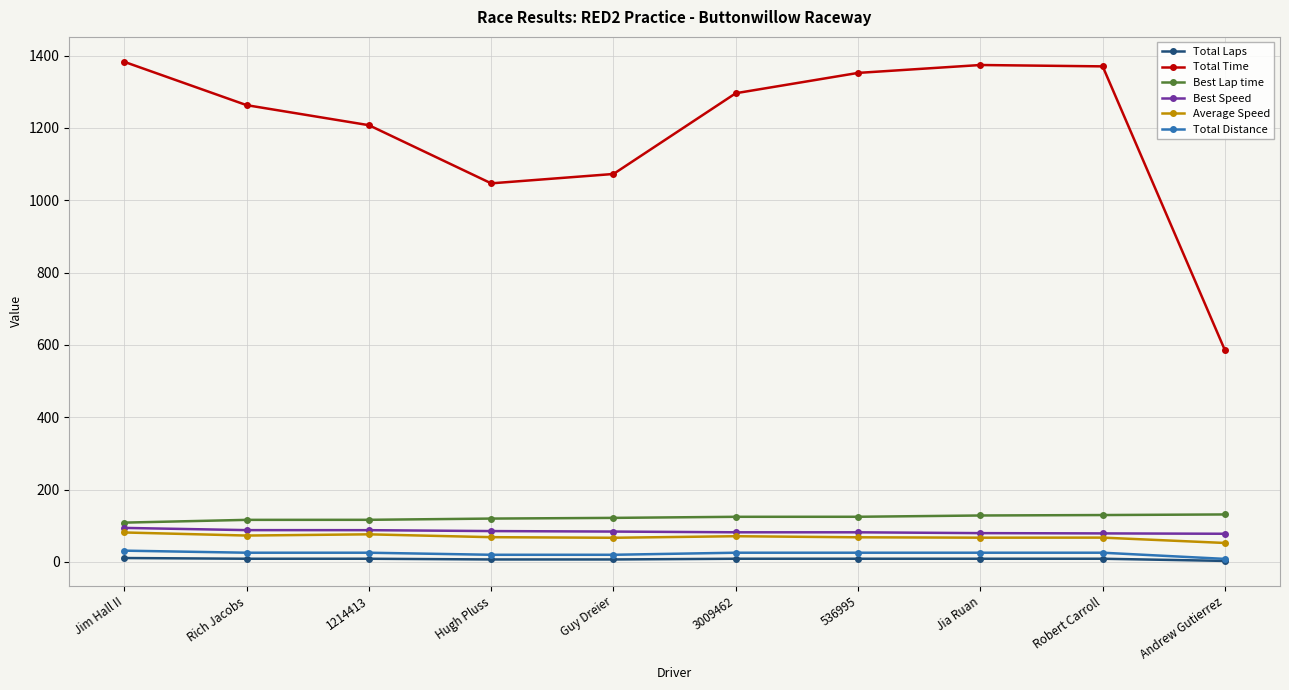

How many values in the Average Speed series are below 68?

4